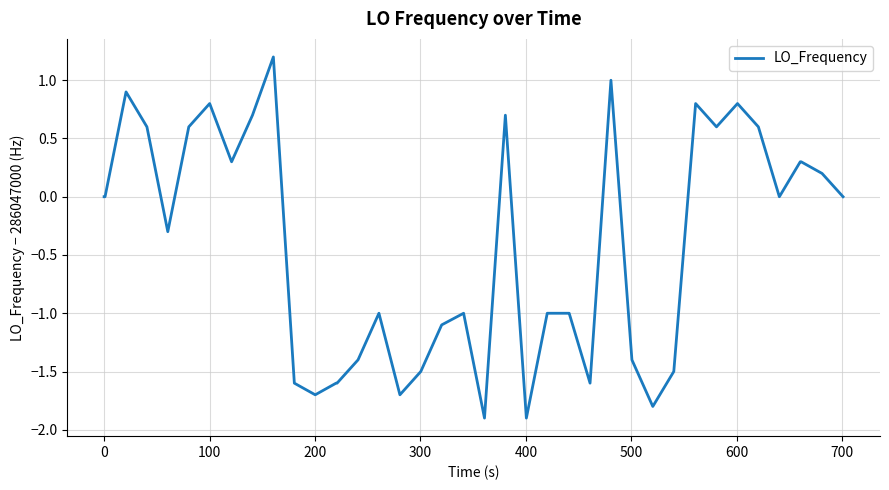

What is the greatest value displayed?

1.2